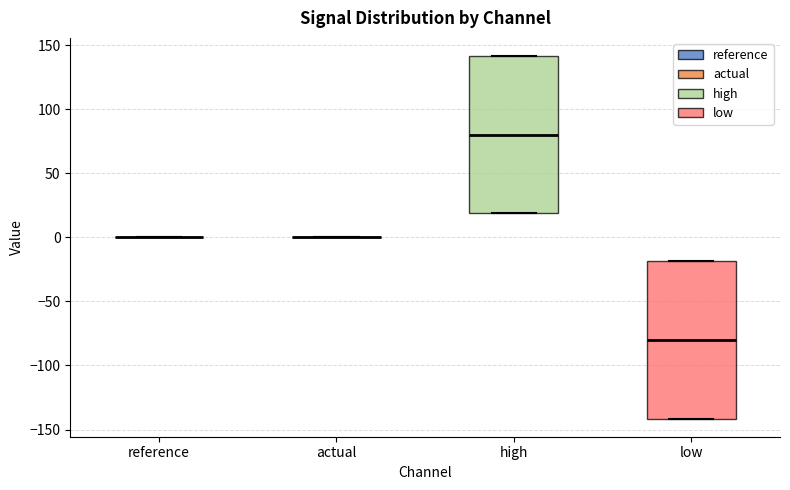

Reading left to right, read every box against the y-axis: the position of its median line, the range the box covers, and the ends of its whiskers. The values are not printed on the chart, so give them approximately, as read against the axis.

reference: box collapsed to a line at 0, whiskers 0 to 0
actual: box collapsed to a line at 0, whiskers 0 to 0
high: median 80, box 20 to 140, whiskers 20 to 140
low: median -80, box -140 to -20, whiskers -140 to -20